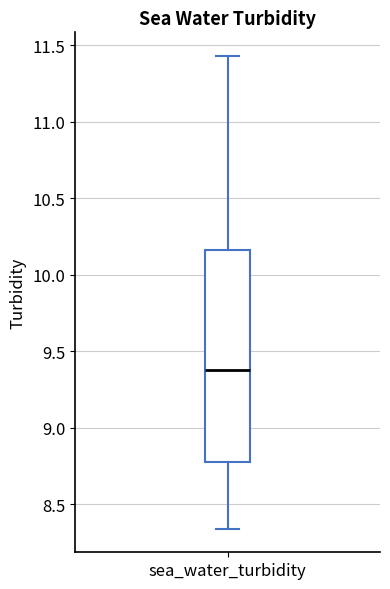

Read this box plot against the y-axis: the position of the median line, the range covered by the box, and the ends of both whiskers. The values are not printed on the chart, so give them approximately, as read against the axis.

median 9.40, box 8.80 to 10.15, whiskers 8.35 to 11.45